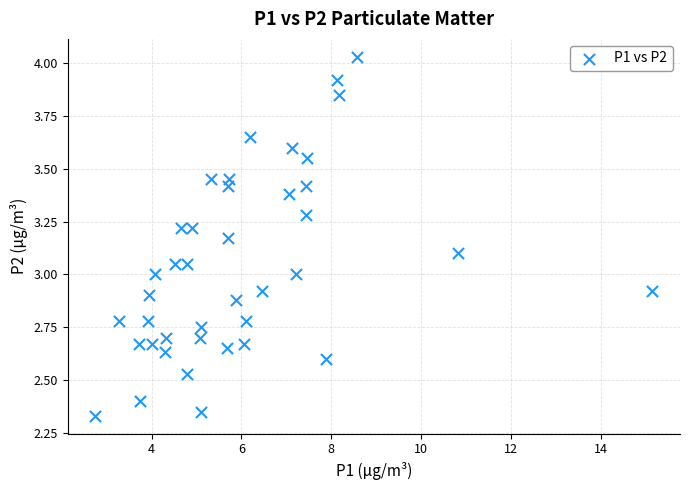

What is the range of Y values (max minus min)?

1.7